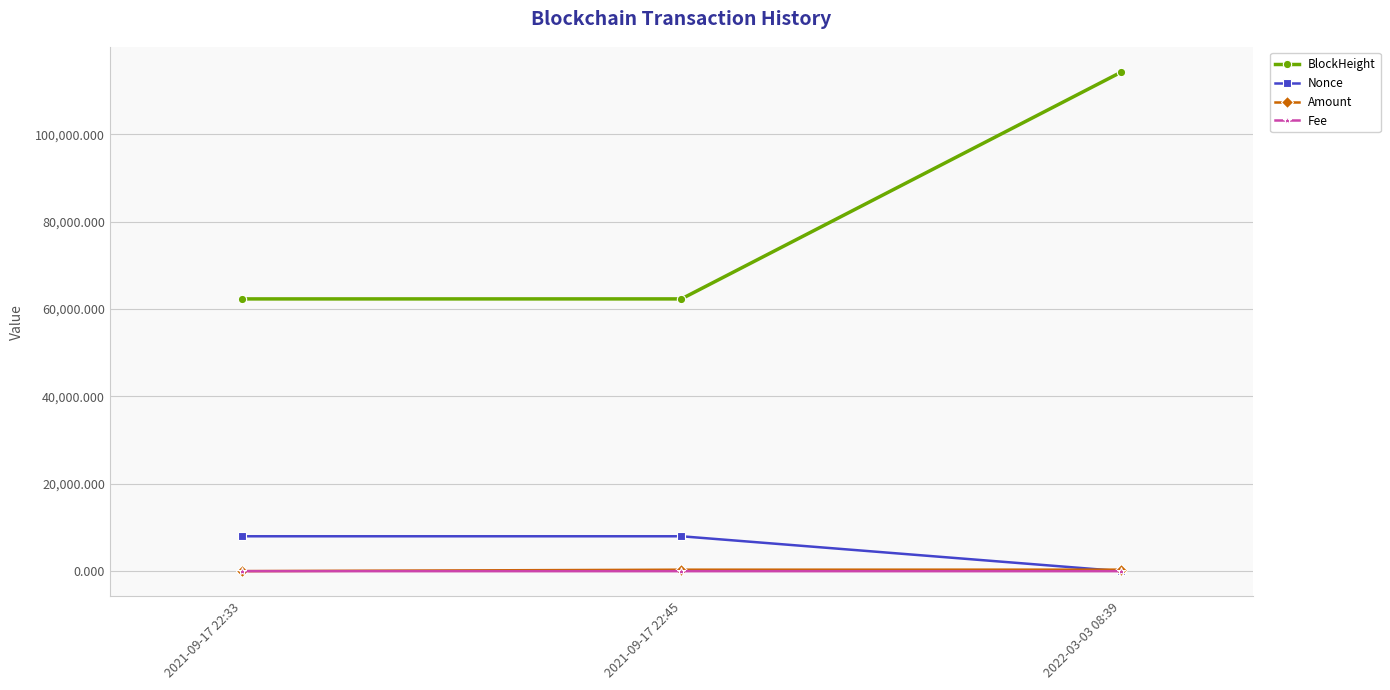

What is the label of the 3rd point from the left?

2022-03-03 08:39